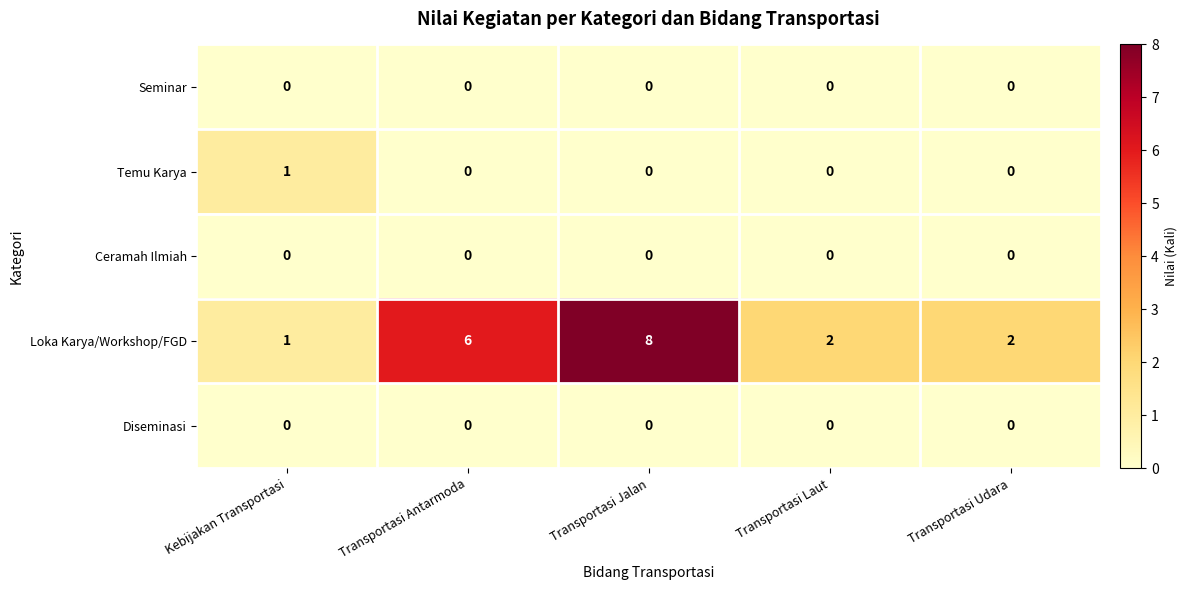

At how many categories does at least one series exceed 3?

2